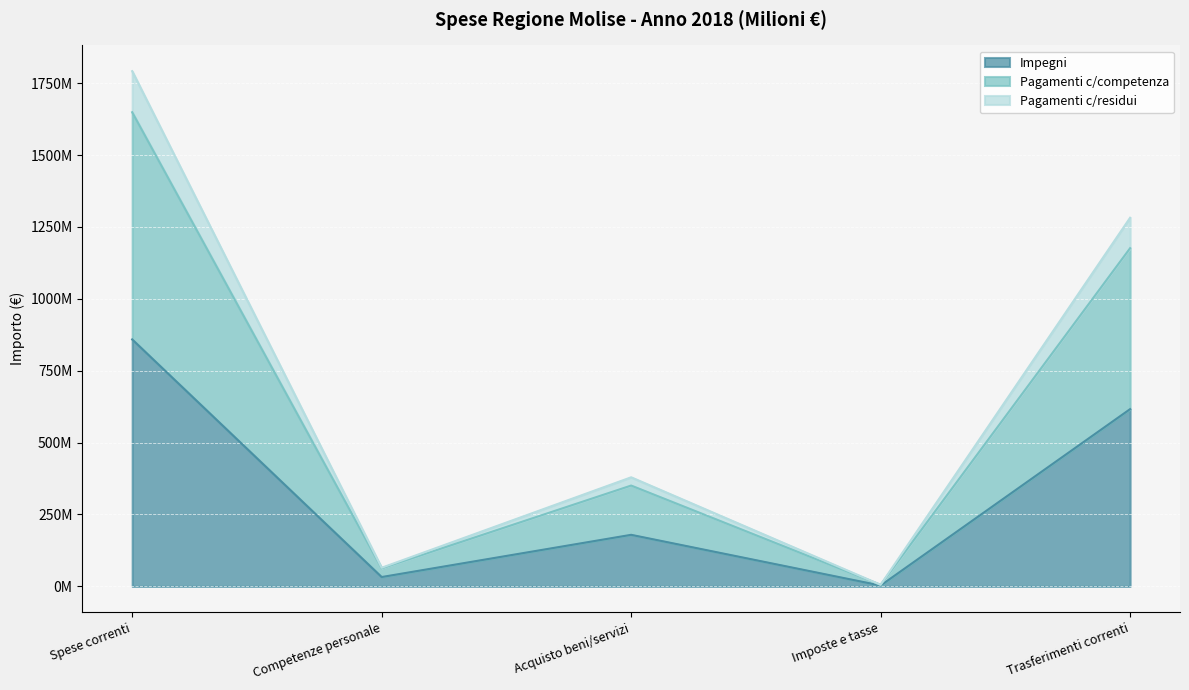

The value of Pagamenti c/competenza at Spese correnti is 1648787108. True or false?

True